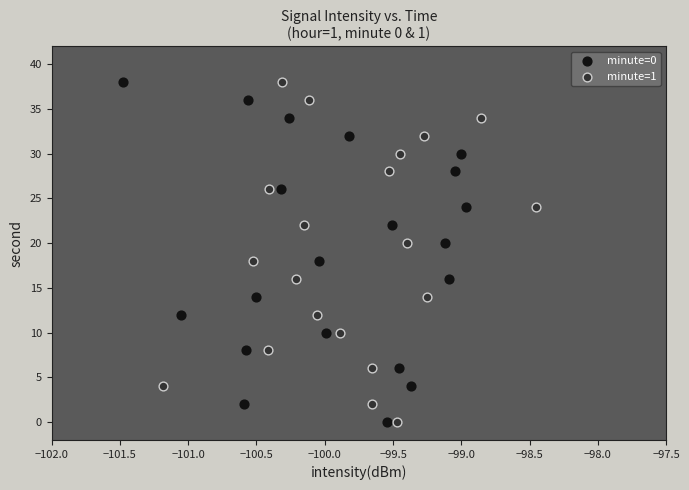

What are all the series names shown in the legend?

minute=0, minute=1